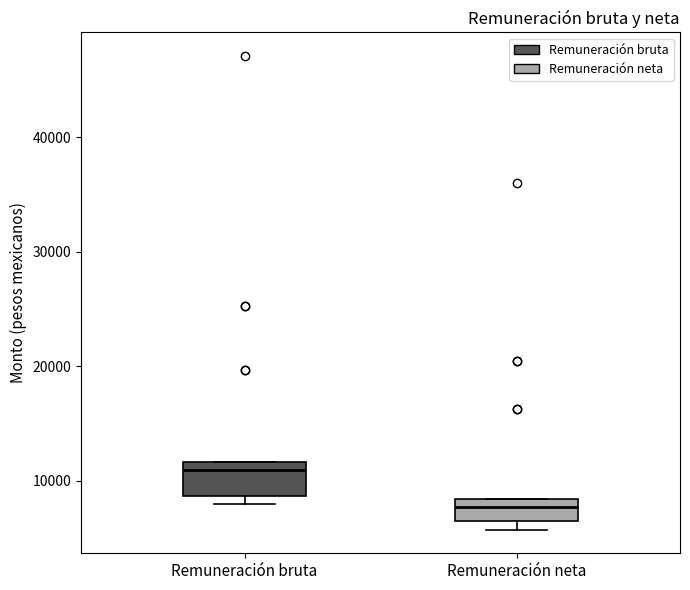

Reading left to right, transcribe this box plot: for each box, give where its median line is, the range the box spans, and where its two whiskers end, as read against the y-axis. The values are not printed on the chart, so give them approximately, as read against the axis.

Remuneración bruta: median 11000, box 9000 to 12000, whiskers 8000 to 12000
Remuneración neta: median 8000 (just below the box's upper edge), box 6000 to 8000, whiskers 6000 (just below the box's lower edge) to 8000